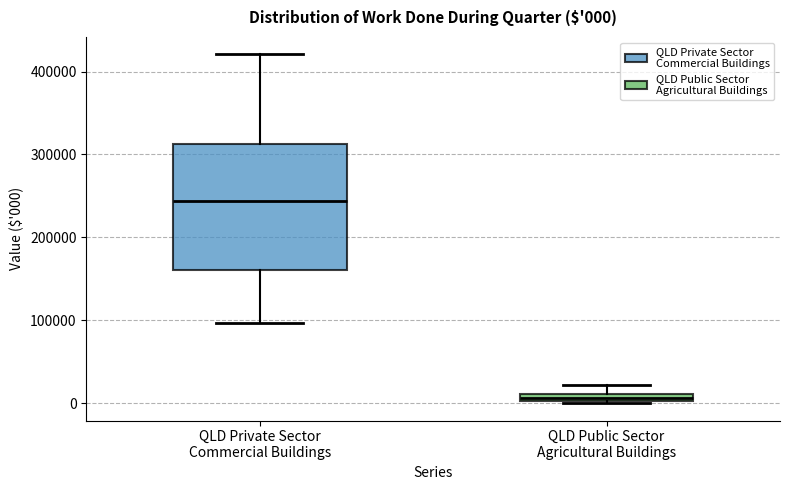

Which box's median line is the highest?

QLD Private Sector Commercial Buildings